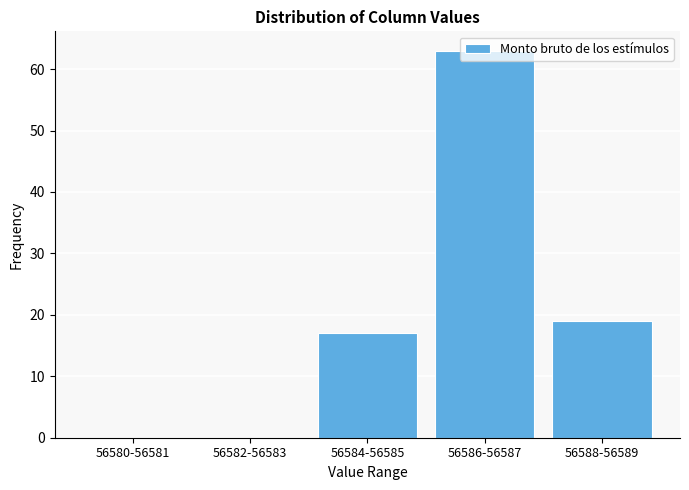

What is the sum of the values at 56580-56581 and 56584-56585?

17